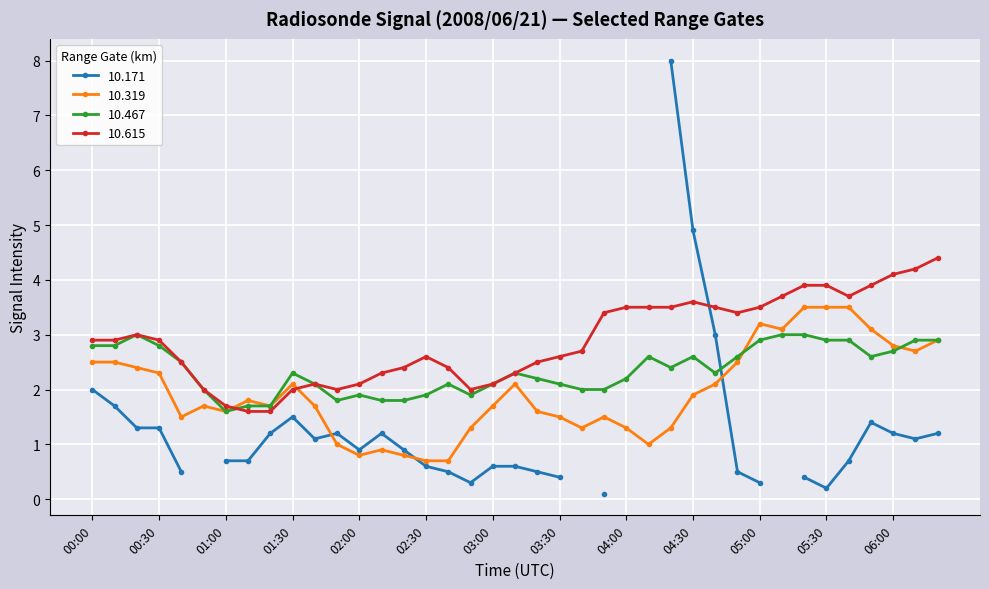

What position from the right is 04:50?

10